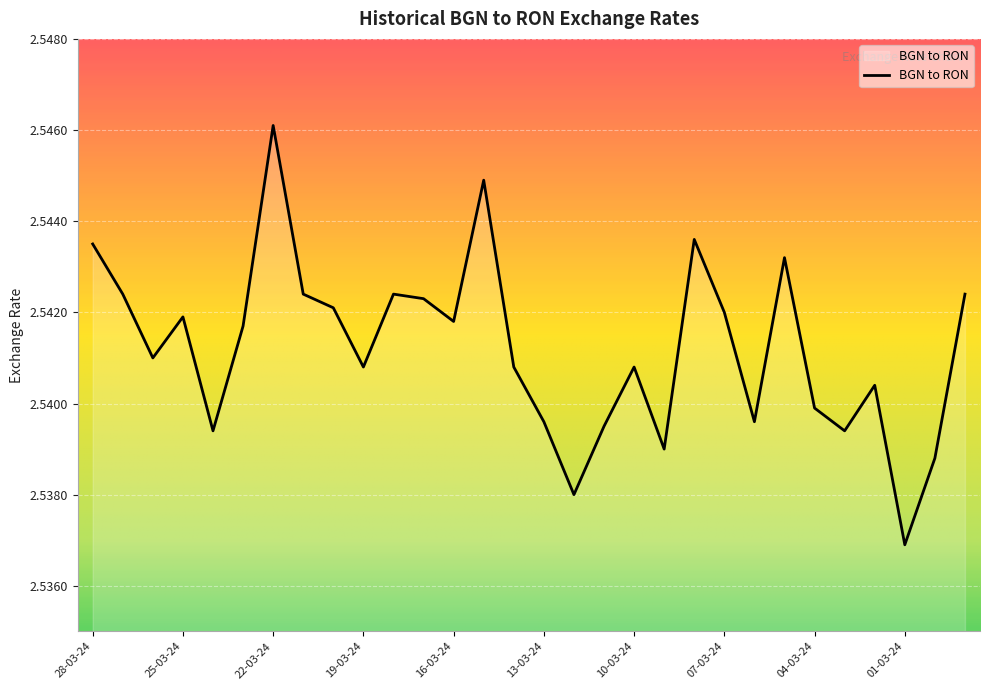

Which category has the lowest value across all series?

01-03-24